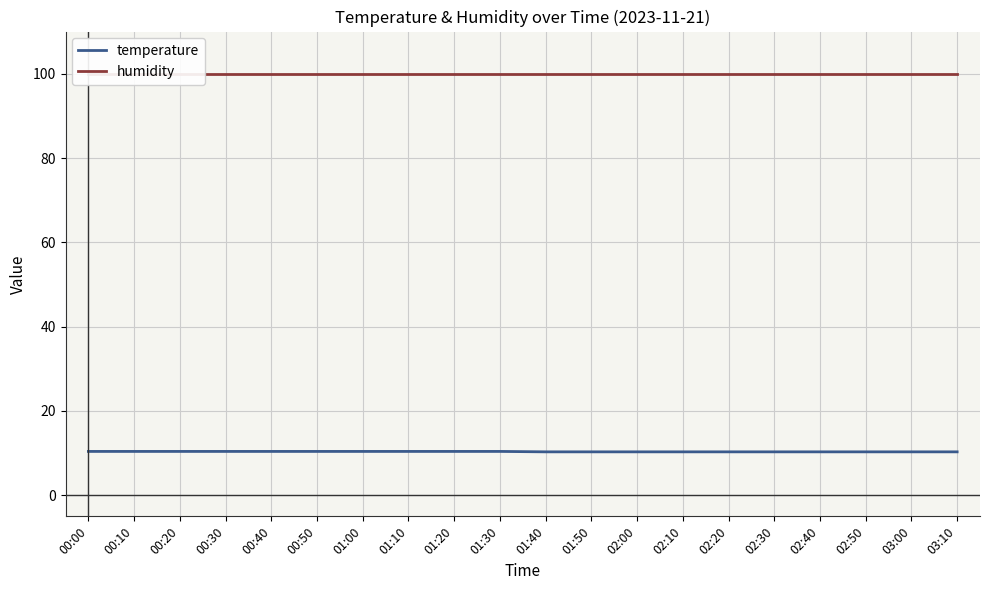

At how many categories does at least one series exceed 79?

20